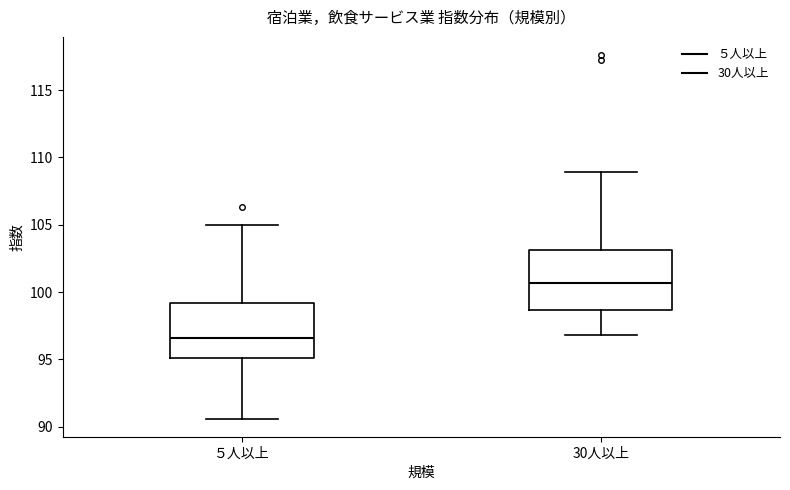

Reading left to right, transcribe this box plot: for each box, give where its median line is, the range the box spans, and where its two whiskers end, as read against the y-axis. The values are not printed on the chart, so give them approximately, as read against the axis.

５人以上: median 96.5, box 95.0 to 99.0, whiskers 90.5 to 105.0
30人以上: median 100.5, box 98.5 to 103.0, whiskers 97.0 to 109.0